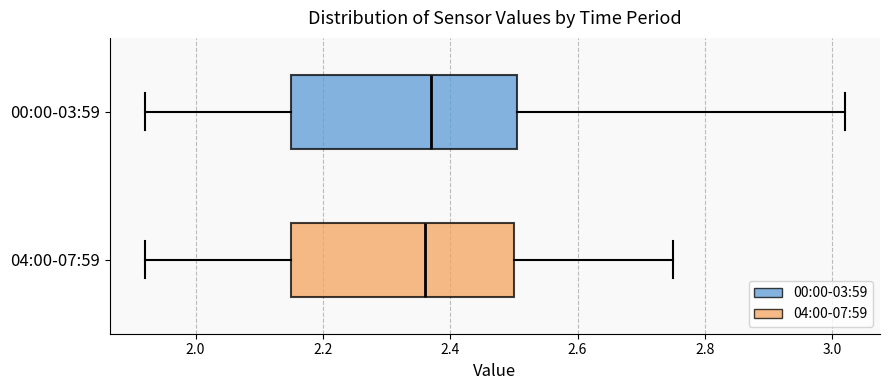

Reading bottom to top, transcribe this box plot: for each box, give where its median line is, the range the box spans, and where its two whiskers end, as read against the x-axis. The values are not printed on the chart, so give them approximately, as read against the axis.

04:00-07:59: median 2.36, box 2.16 to 2.50, whiskers 1.92 to 2.76
00:00-03:59: median 2.38, box 2.16 to 2.50, whiskers 1.92 to 3.02